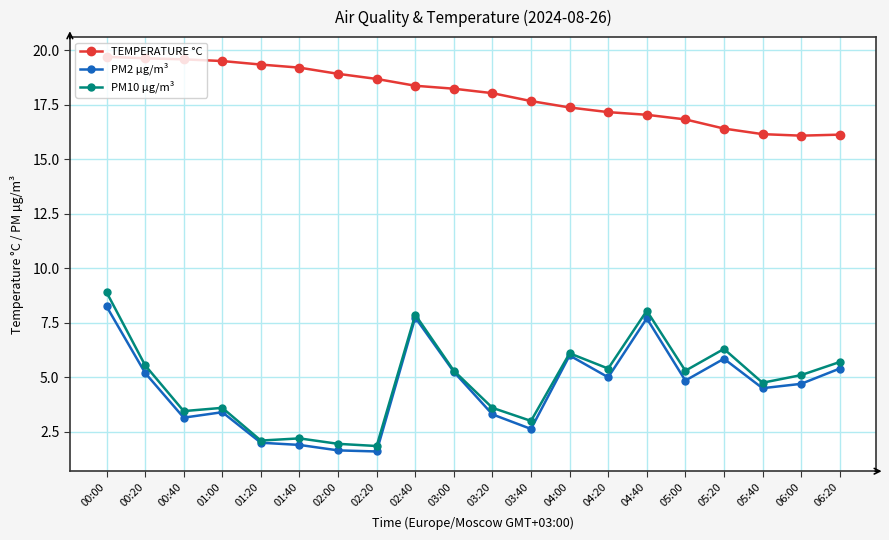

At which category is the sum across all series the highest?

00:00